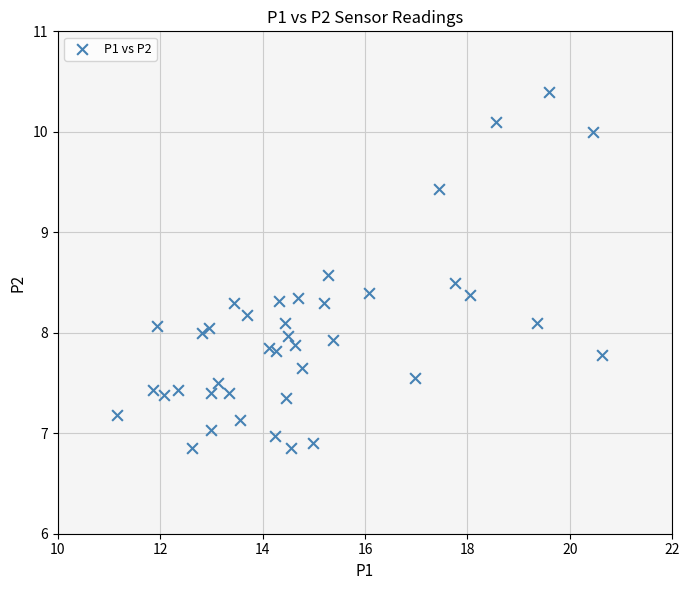

What is the range of X values (max minus min)?

9.5